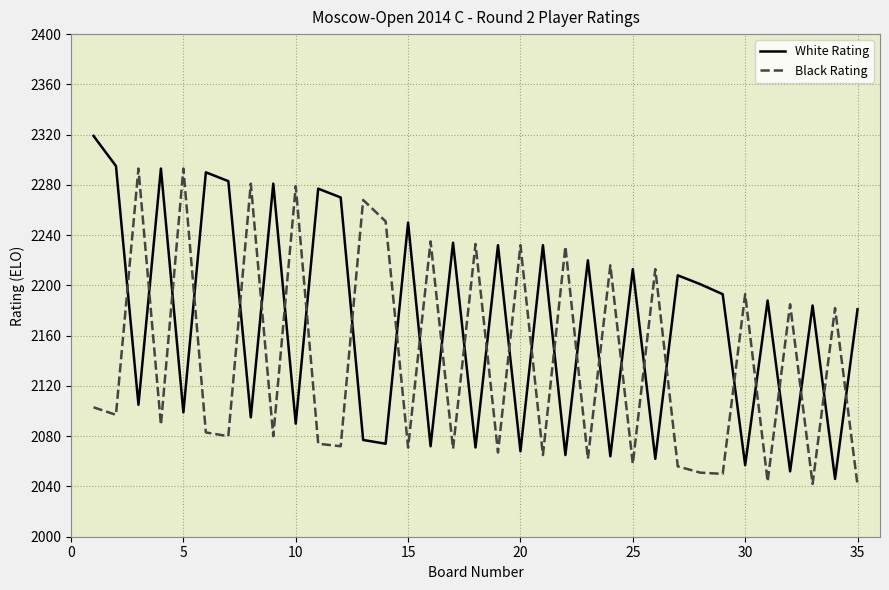

Which series has the largest total across all categories?

White Rating